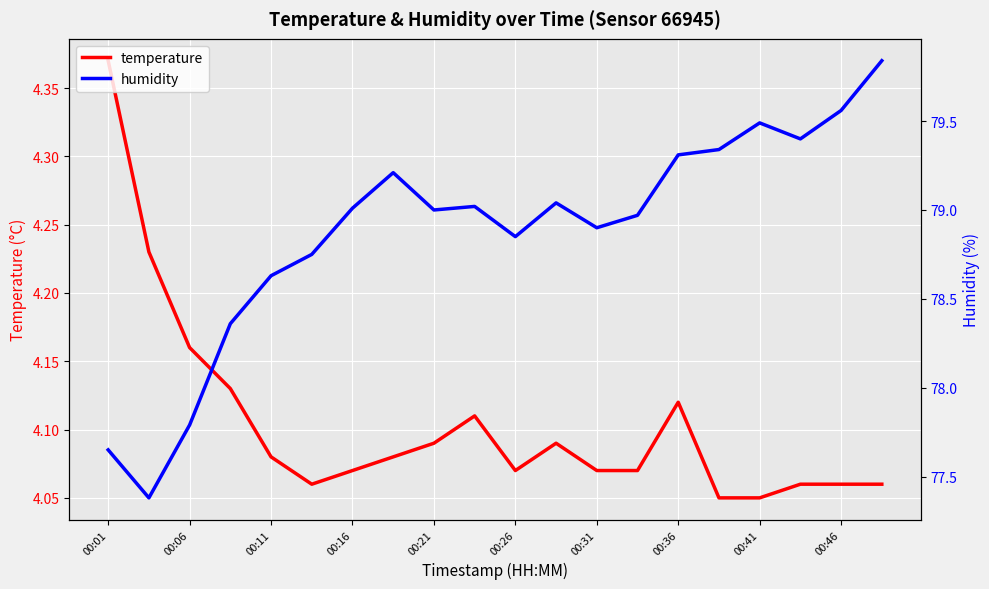

At which label does temperature reach its peak?

00:01